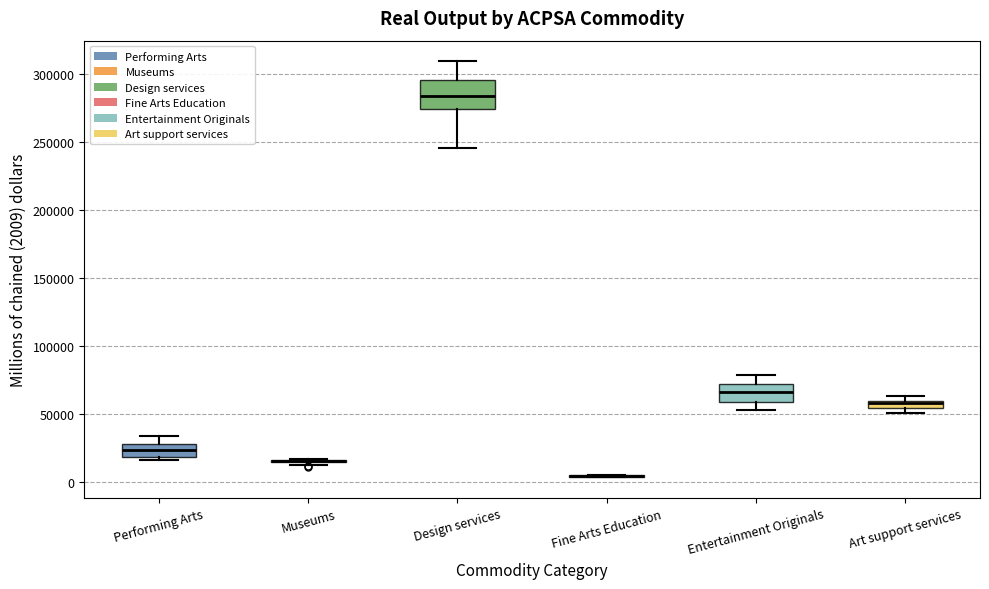

Comparing the boxes themselves (not the whiskers), which one is the tallest?

Design services